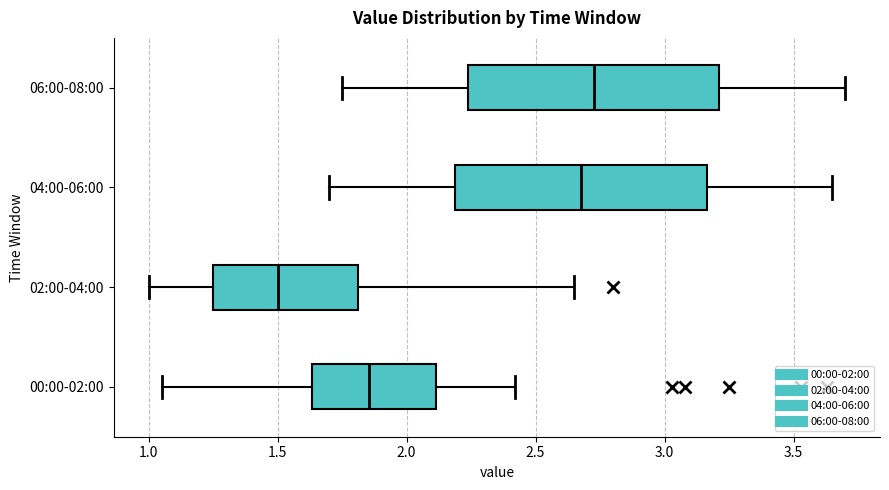

Reading bottom to top, transcribe this box plot: for each box, give where its median line is, the range the box spans, and where its two whiskers end, as read against the x-axis. The values are not printed on the chart, so give them approximately, as read against the axis.

00:00-02:00: median 1.85, box 1.65 to 2.10, whiskers 1.05 to 2.40
02:00-04:00: median 1.50, box 1.25 to 1.80, whiskers 1.00 to 2.65
04:00-06:00: median 2.70, box 2.20 to 3.15, whiskers 1.70 to 3.65
06:00-08:00: median 2.75, box 2.25 to 3.20, whiskers 1.75 to 3.70